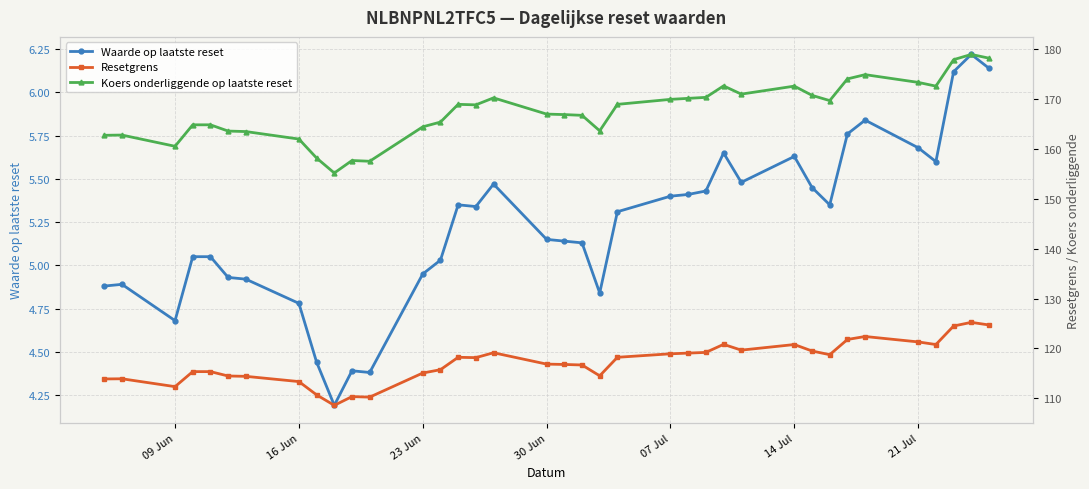

What are all the series names shown in the legend?

Waarde op laatste reset, Resetgrens, Koers onderliggende op laatste reset